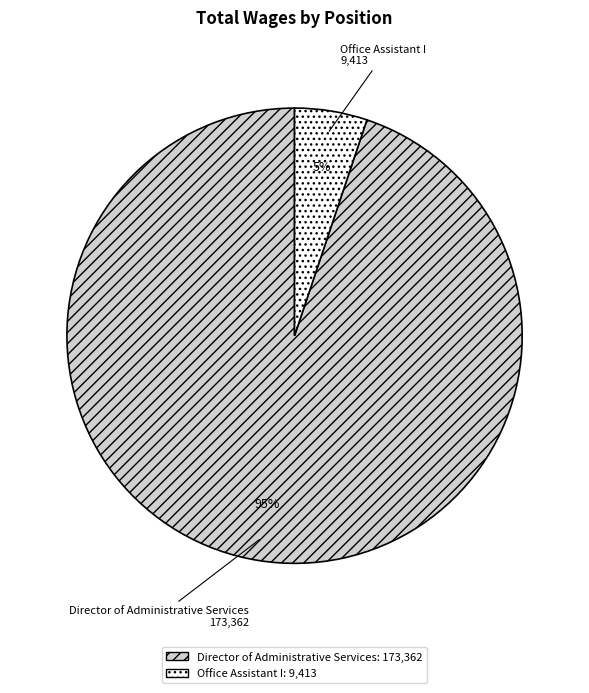

Does Office Assistant I account for over 50% of the chart?

No